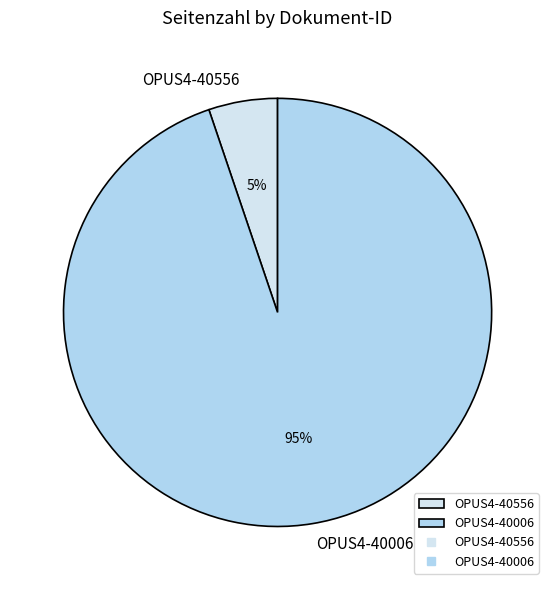

How many slices are in this pie chart?

2